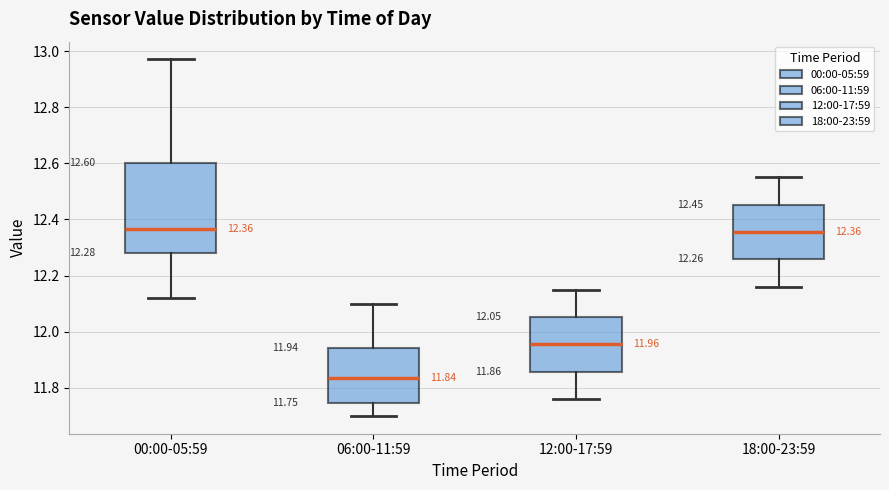

Which box has the lowest median line?

06:00-11:59